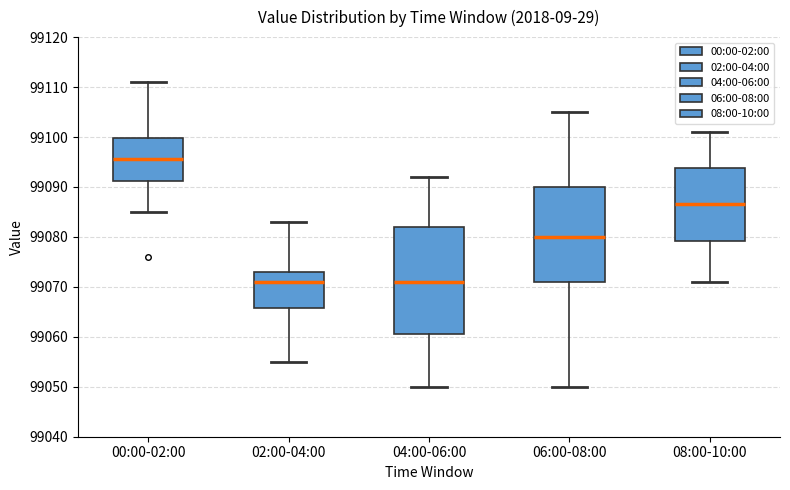

Which box is the tallest, from its lower edge to its upper edge?

04:00-06:00